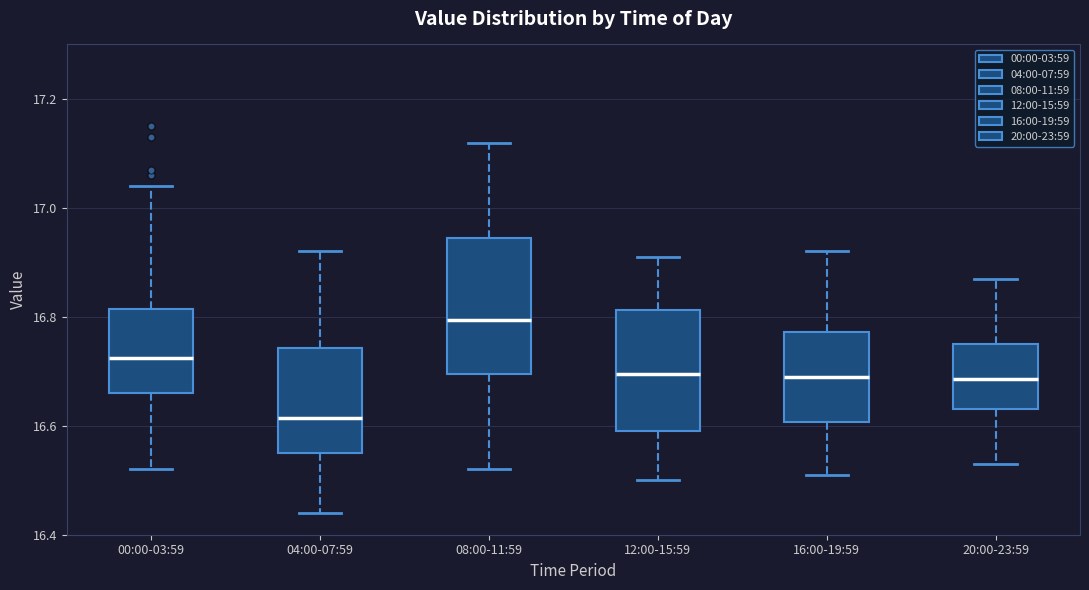

Reading left to right, transcribe this box plot: for each box, give where its median line is, the range the box spans, and where its two whiskers end, as read against the y-axis. The values are not printed on the chart, so give them approximately, as read against the axis.

00:00-03:59: median 16.72, box 16.66 to 16.82, whiskers 16.52 to 17.04
04:00-07:59: median 16.62, box 16.56 to 16.74, whiskers 16.44 to 16.92
08:00-11:59: median 16.80, box 16.70 to 16.94, whiskers 16.52 to 17.12
12:00-15:59: median 16.70, box 16.60 to 16.82, whiskers 16.50 to 16.92
16:00-19:59: median 16.70, box 16.60 to 16.78, whiskers 16.52 to 16.92
20:00-23:59: median 16.68, box 16.64 to 16.76, whiskers 16.54 to 16.88